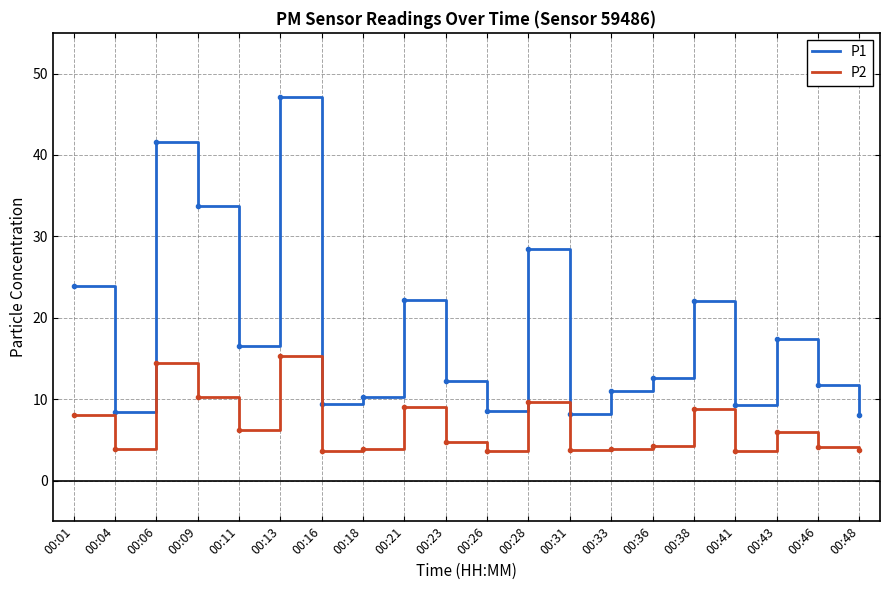

Is this an area chart (filled region under the line)?

No